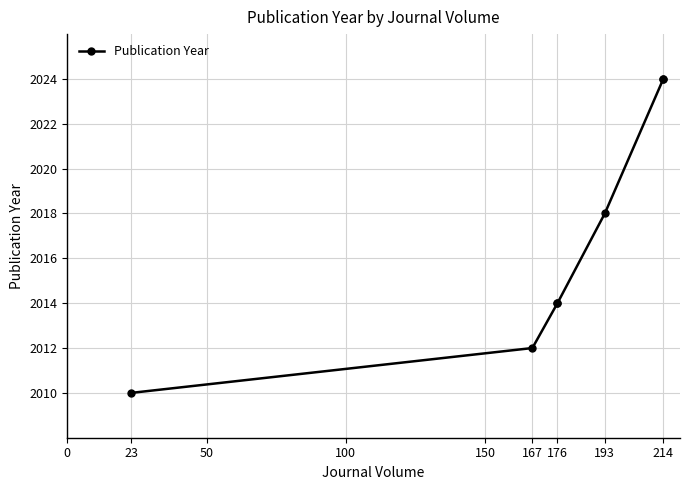

Is it true that the value at 176 is 1245?

False